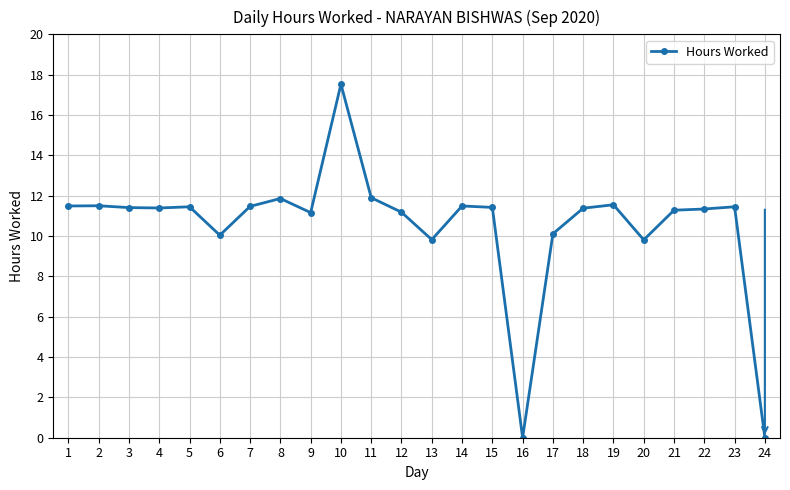

Approximately how many times larger is the value at 23 compared to 8?

1.0